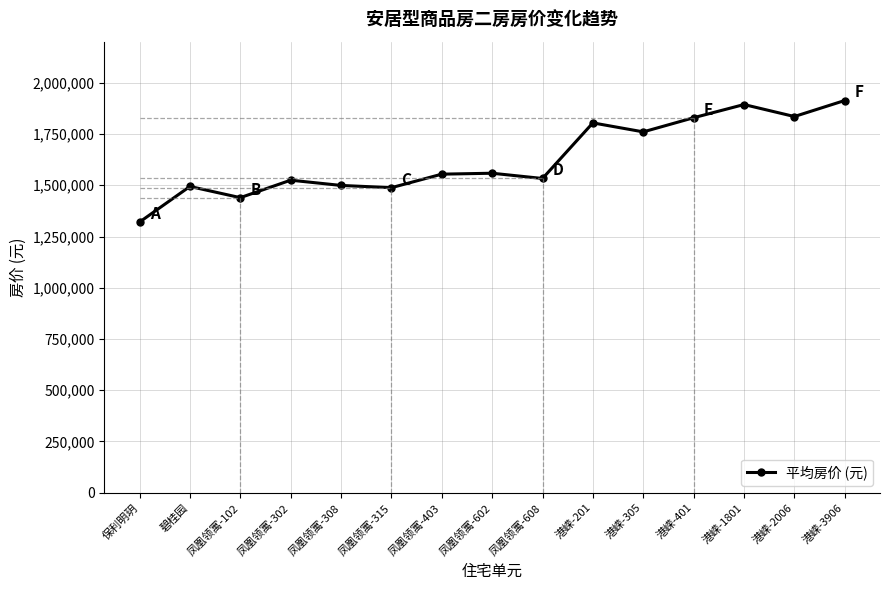

What value does the data have at 凤凰领寓-403, to the nearest 100?

1554200